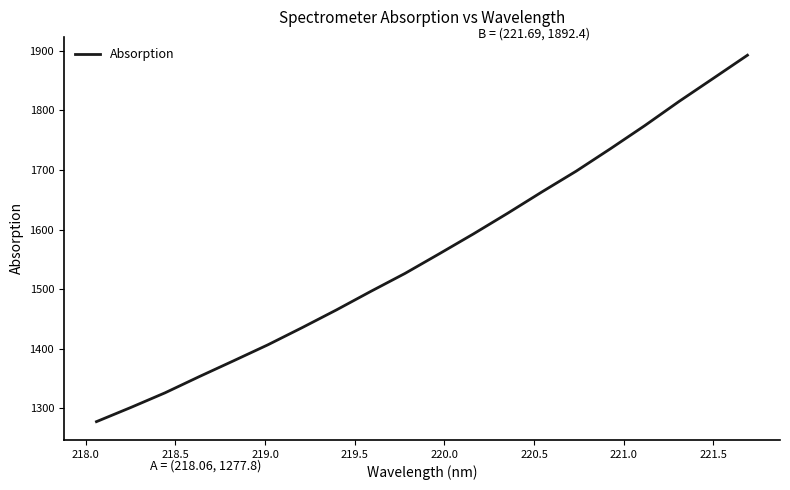

Is this an area chart (filled region under the line)?

No